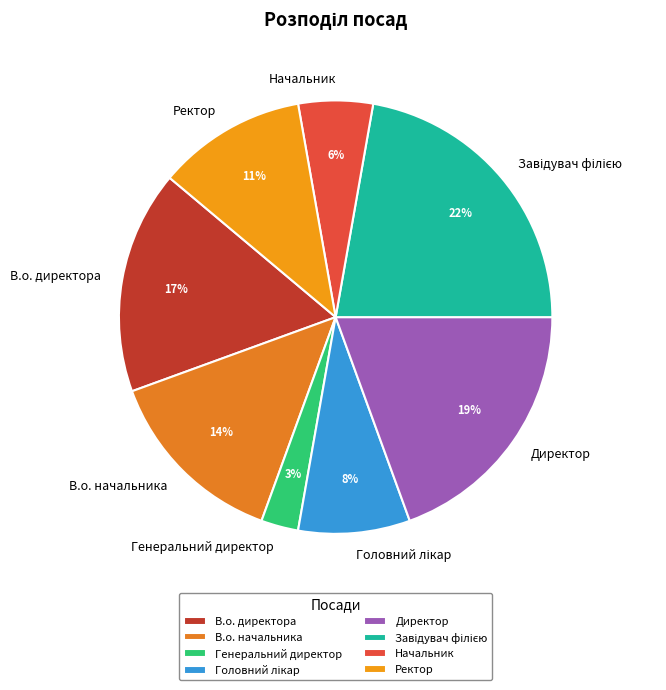

Does В.о. директора account for over 50% of the chart?

No